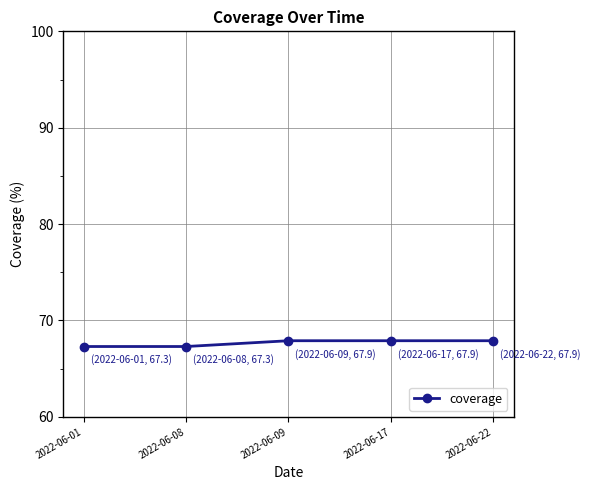

Reading left to right, what are all the values shown in this chart?

67.3	67.3	67.9	67.9	67.9